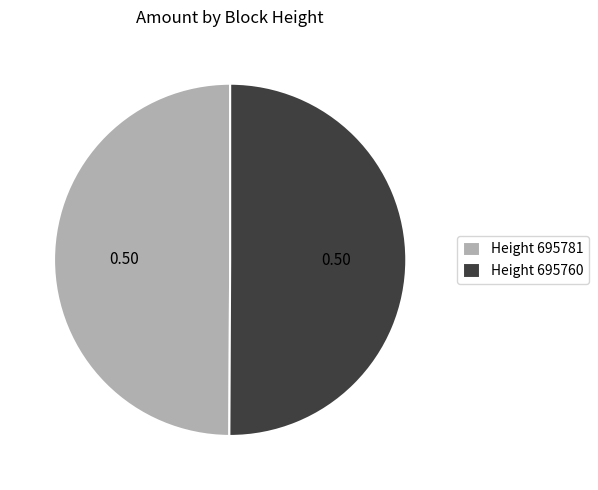

What is the ratio of the value at Height 695760 to the value at Height 695781?

1.0